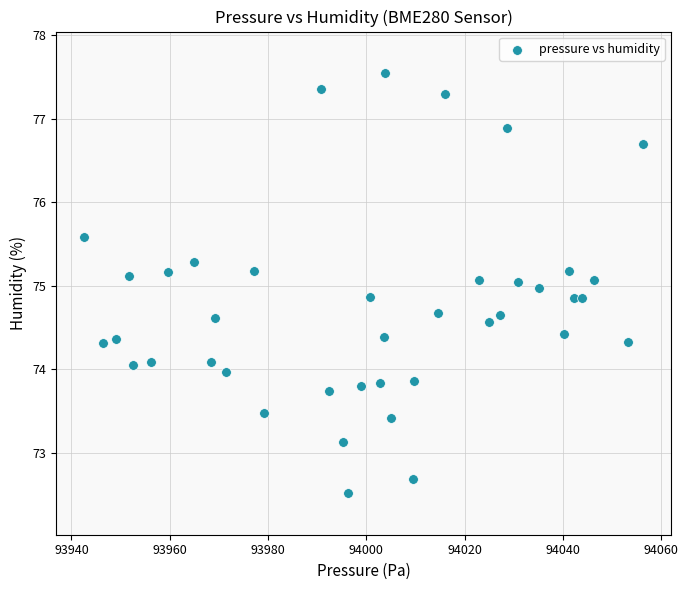

What is the range of Y values (max minus min)?

5.0